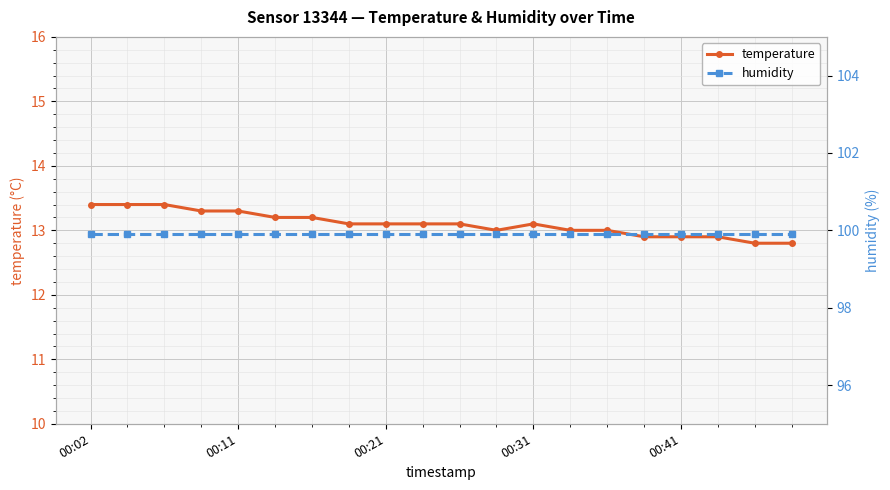

At which category is the sum across all series the highest?

00:02